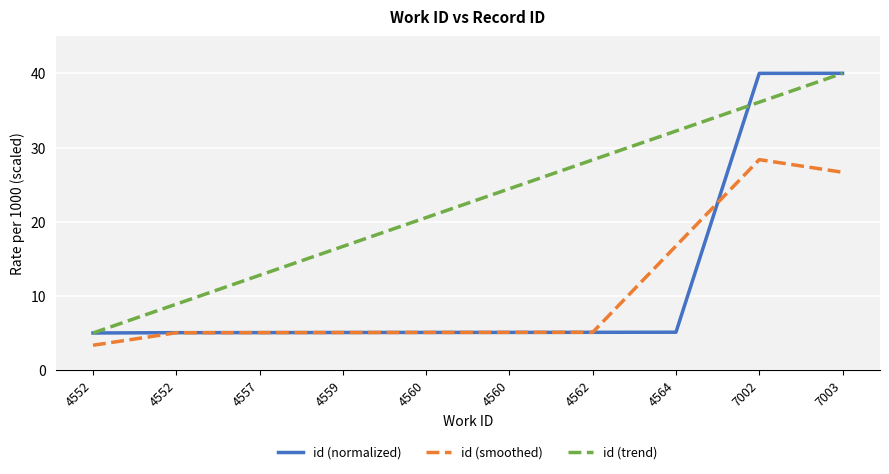

What is the greatest value displayed?

40.0